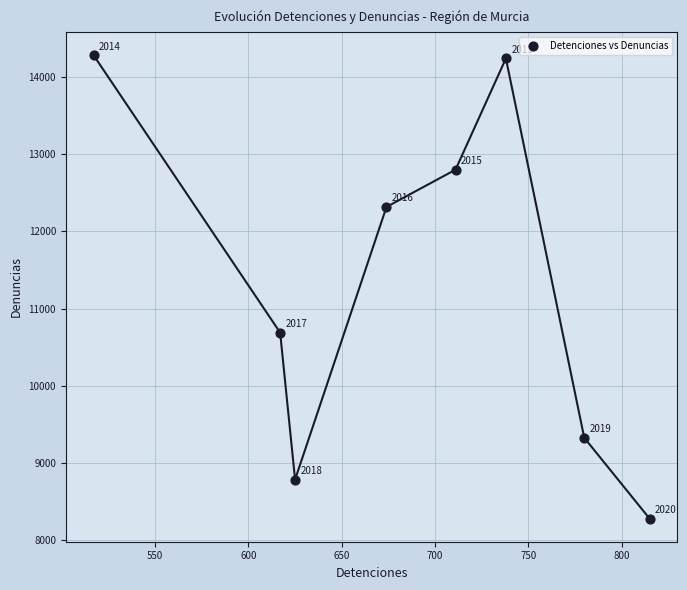

What Y value in the scatter plot is closest to 11280?

10688